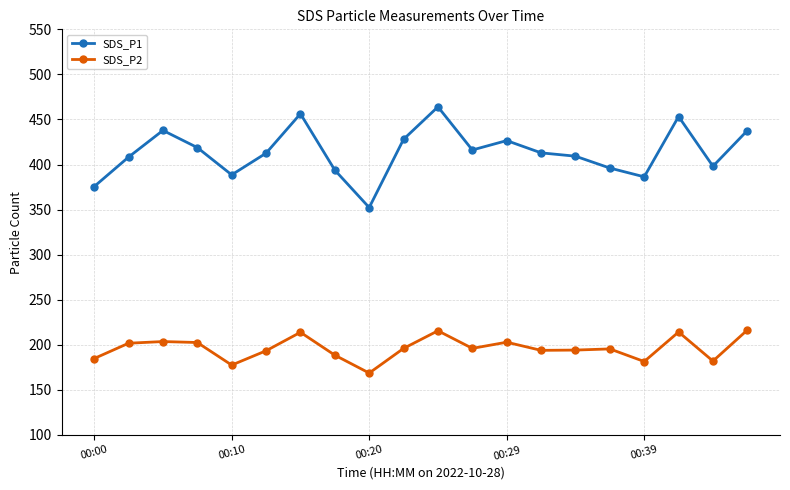

True or false: SDS_P2 and SDS_P1 cross at least once.

False